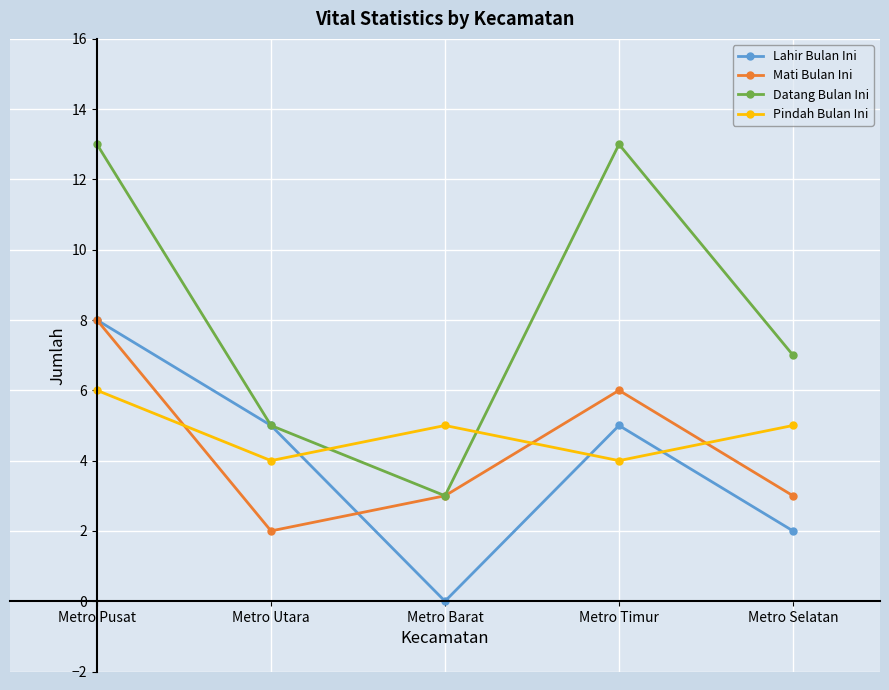

What is the difference between the Lahir Bulan Ini values at Metro Barat and Metro Selatan?

2